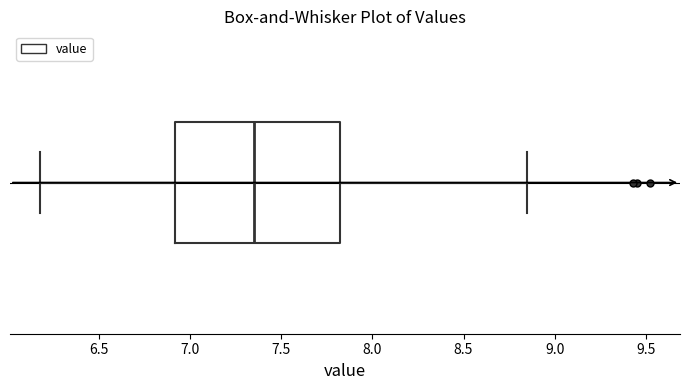

Where is the right edge of the box on the x-axis? The values are not printed on the chart, so give them approximately, as read against the axis.

7.80